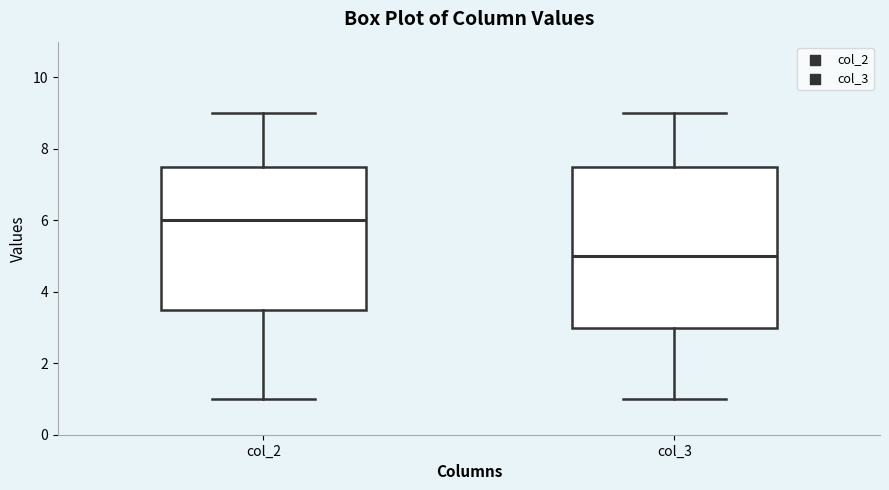

Where is the upper edge of the box for col_3 on the y-axis? The values are not printed on the chart, so give them approximately, as read against the axis.

7.6